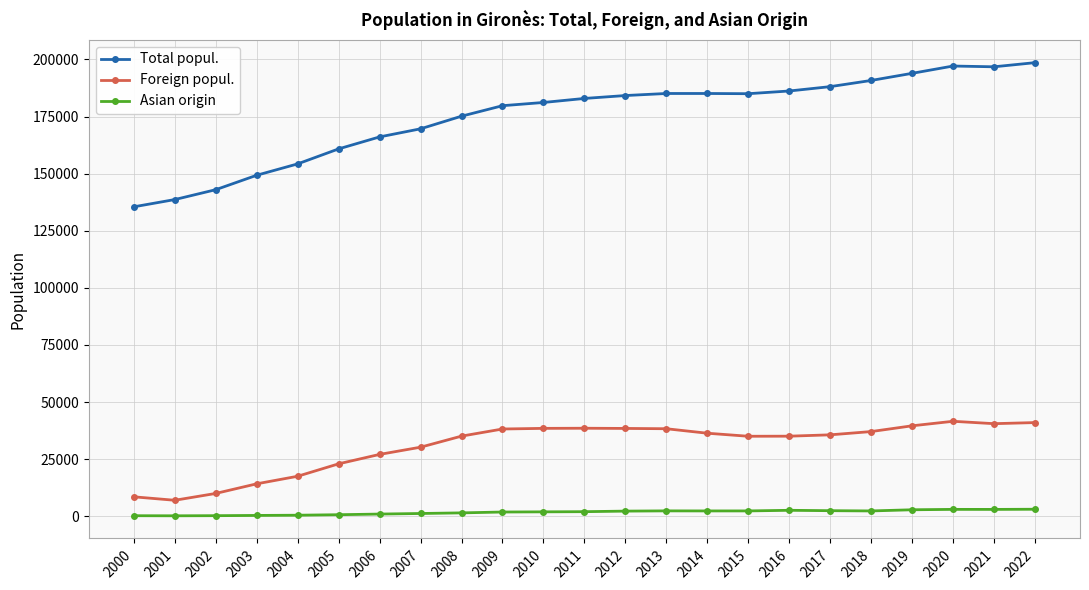

What is the lowest value of the Asian origin series?

235